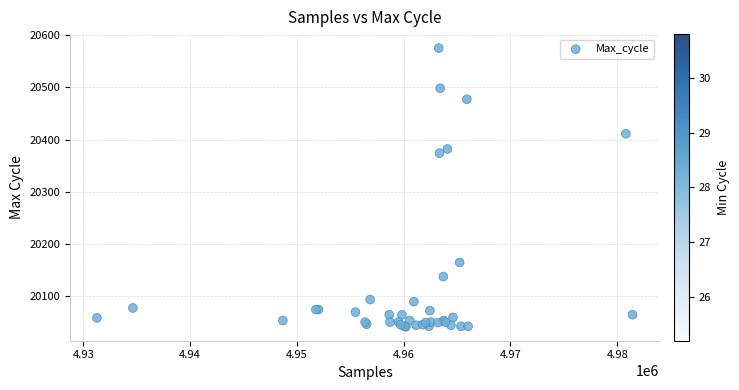

What Y value in the scatter plot is closest to 20308?

20374